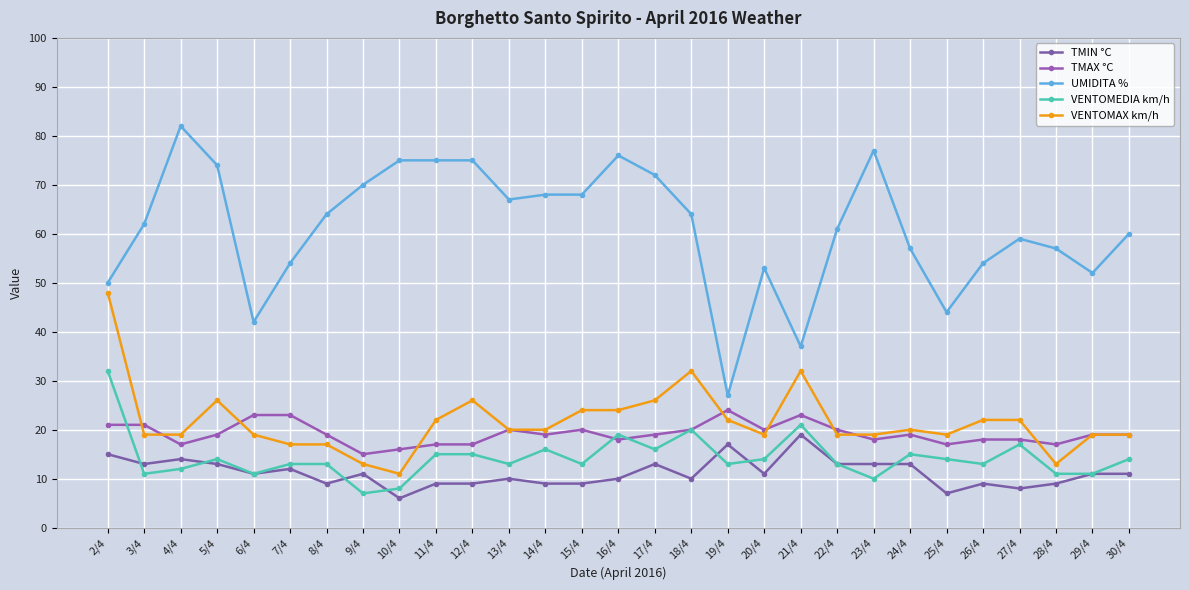

Which series has the largest range (max minus min)?

UMIDITA %